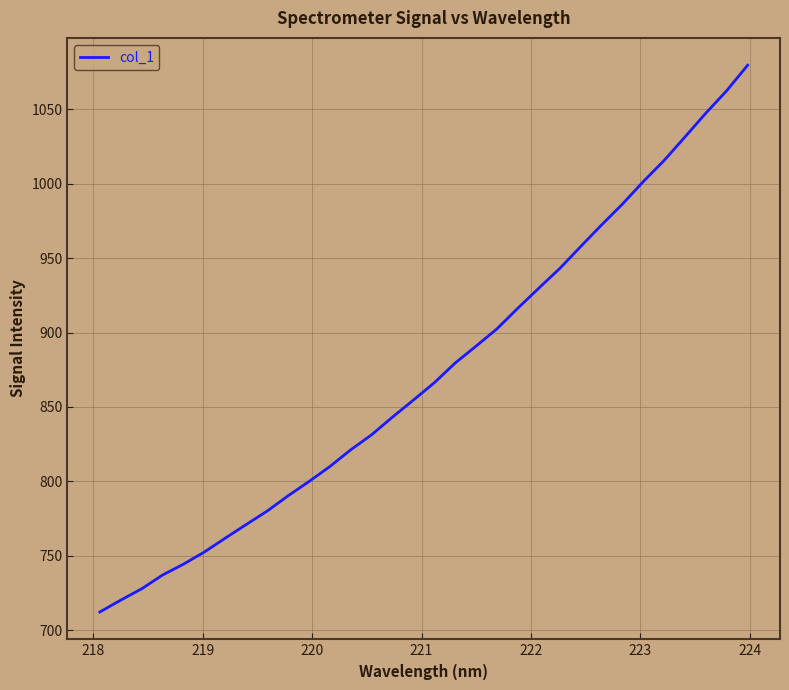

What is the difference between the maximum and minimum values?

367.4